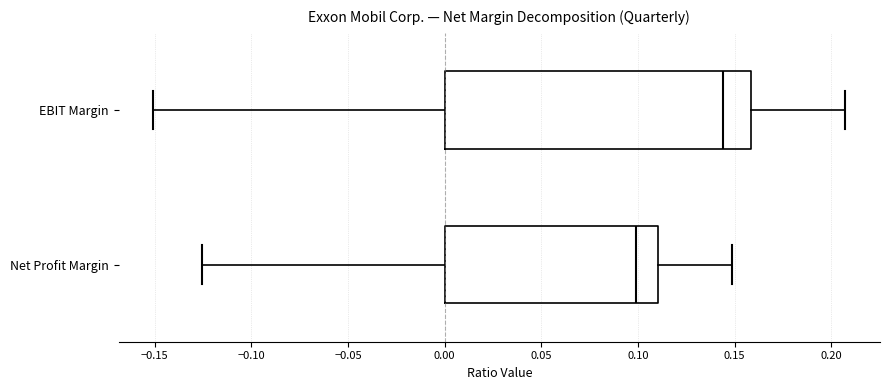

Where does the right whisker of the box for EBIT Margin end on the x-axis? The values are not printed on the chart, so give them approximately, as read against the axis.

0.205